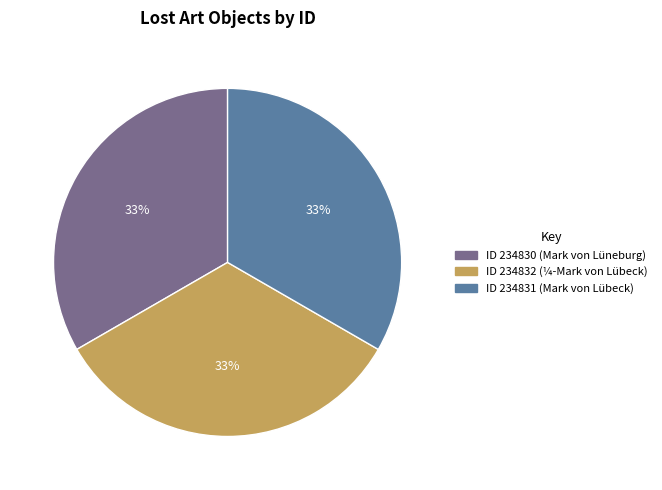

True or false: ID 234830 (Mark von Lüneburg) accounts for 33% of the total.

True